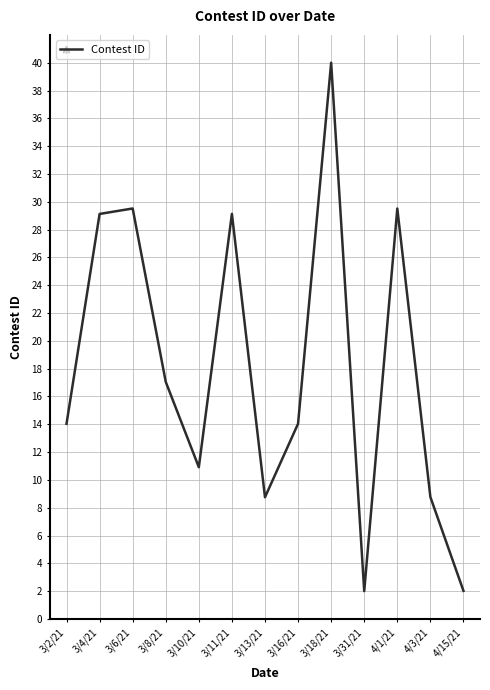

Does the chart display data point markers on the line(s)?

No